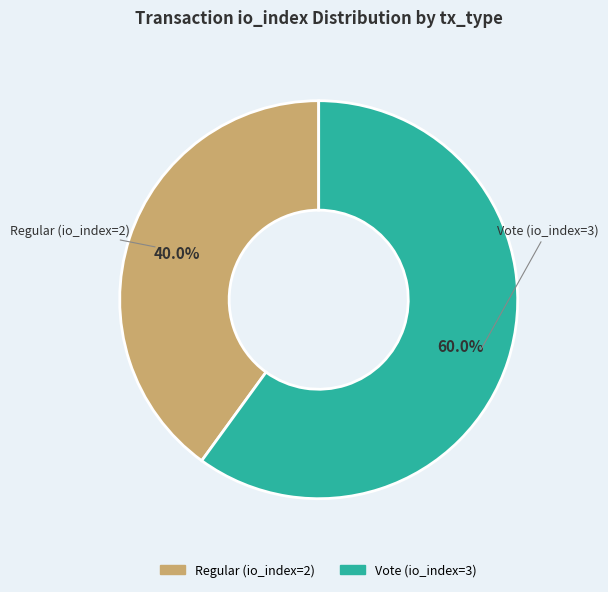

How many segments does this pie chart have?

2